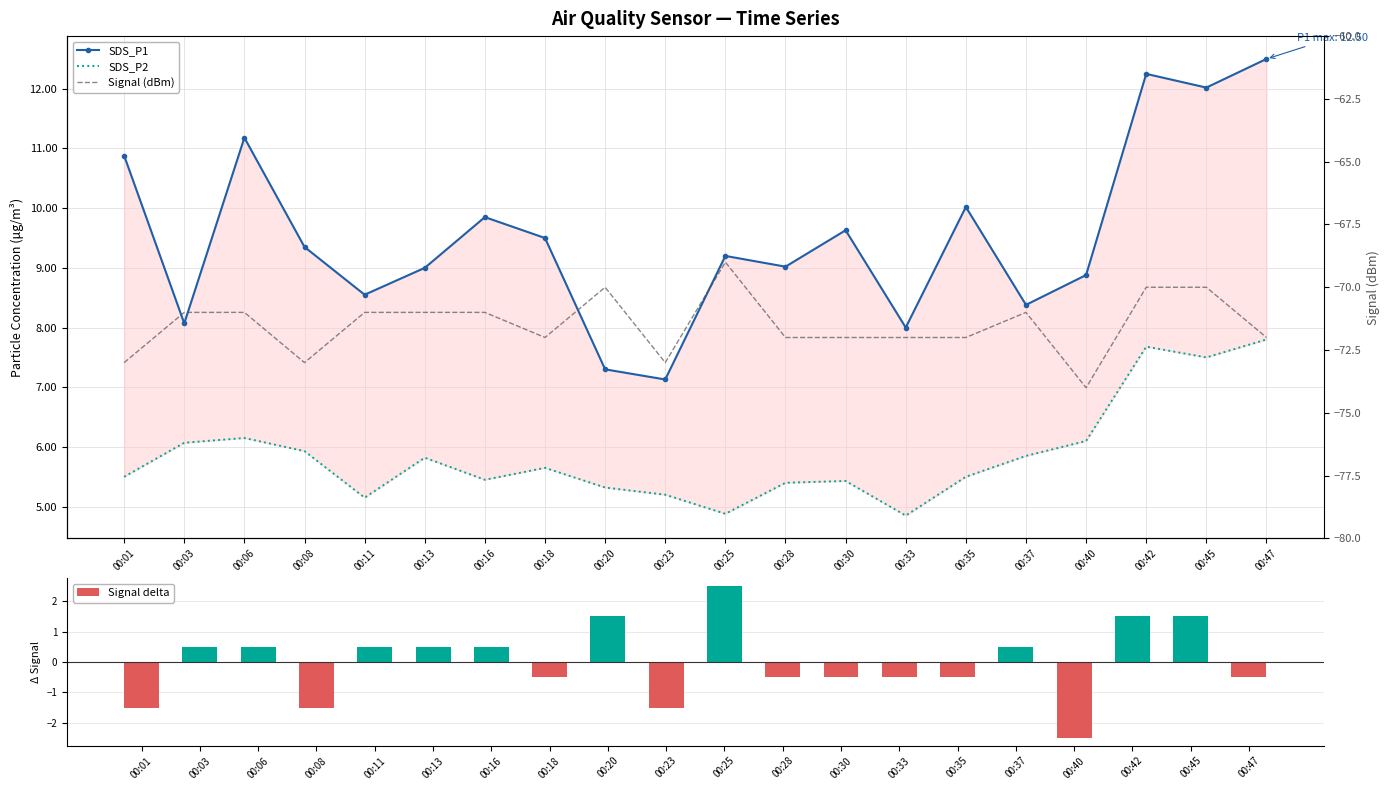

At which label does Signal delta first exceed 0?

00:03